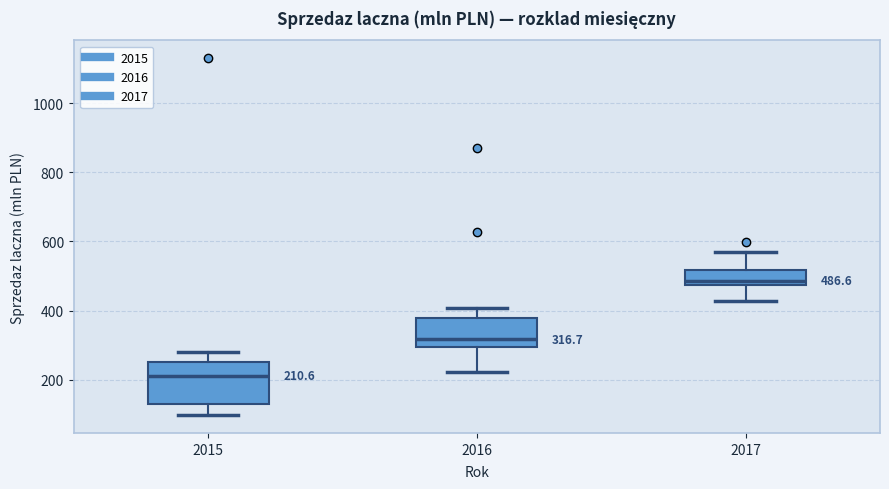

Which box has the lowest median line?

2015